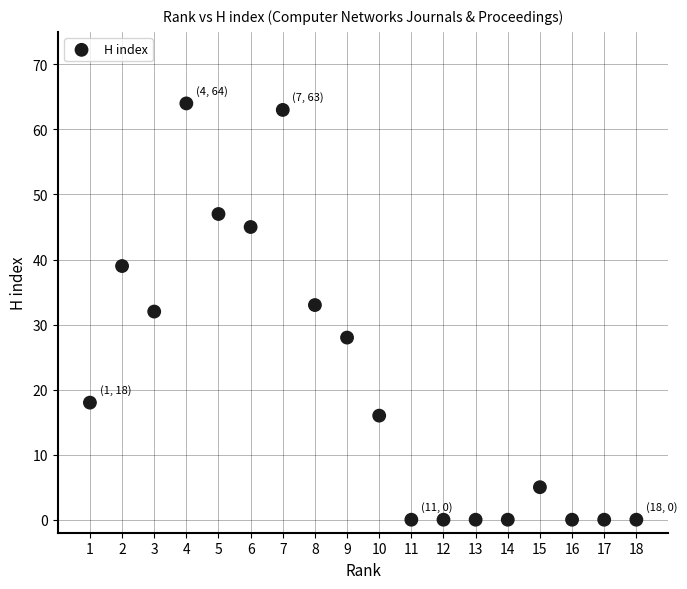

What is the range of Y values (max minus min)?

64